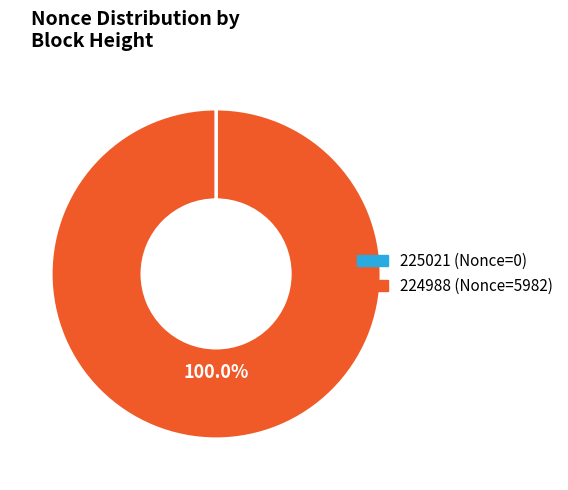

Which slice is the largest?

224988